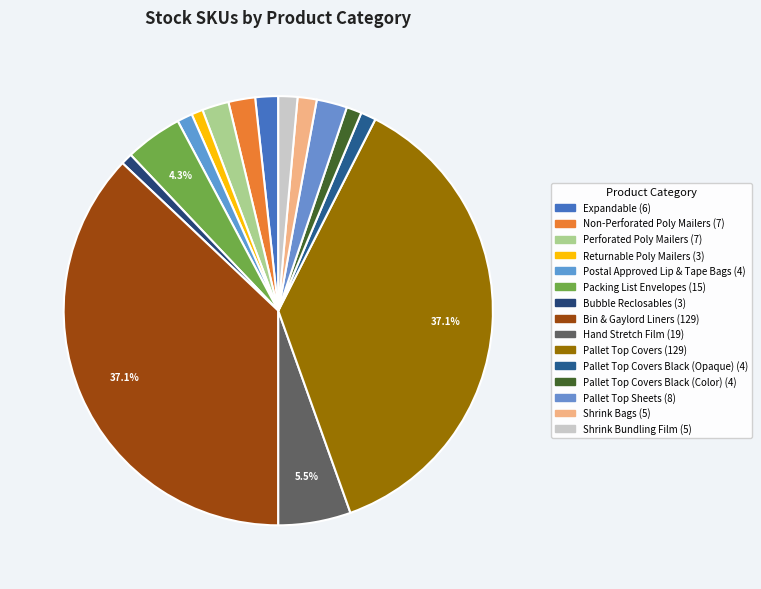

How many segments does this pie chart have?

15